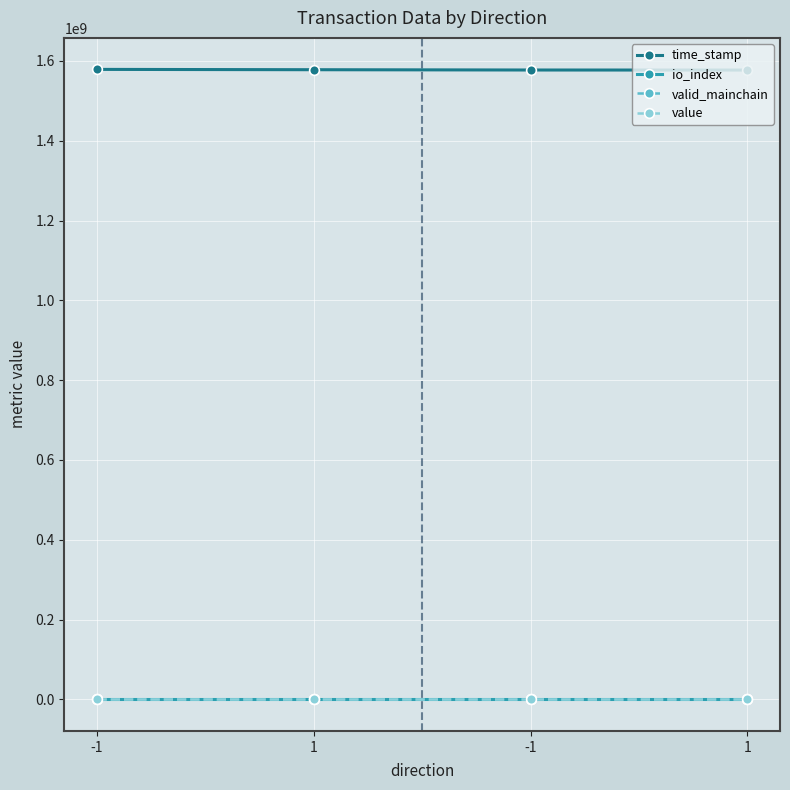

What is the total value across all series at -1?

1578697660.5